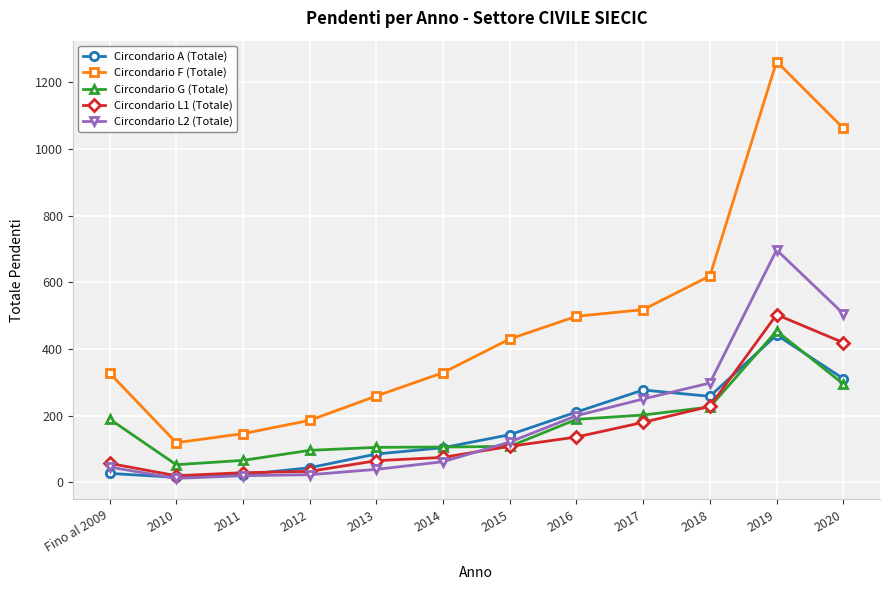

At which category is the sum across all series the highest?

2019